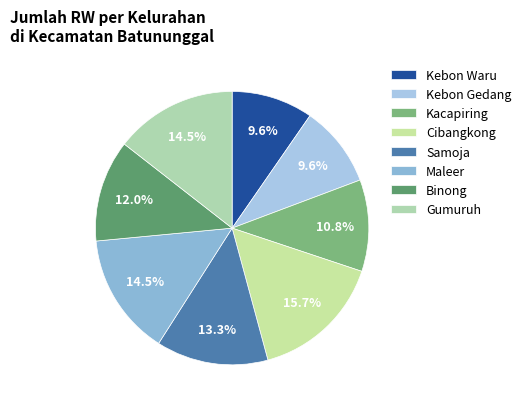

Is it true that Kebon Waru is 10% of the pie?

True